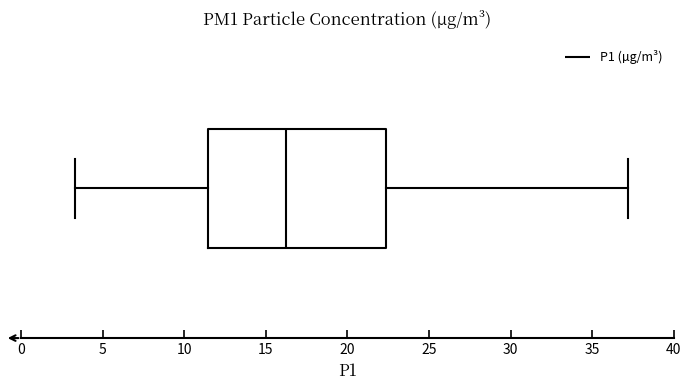

Transcribe this box plot: give where the median line is, the range the box spans, and where the two whiskers end, as read against the x-axis. The values are not printed on the chart, so give them approximately, as read against the axis.

median 16.5, box 11.5 to 22.5, whiskers 3.5 to 37.0